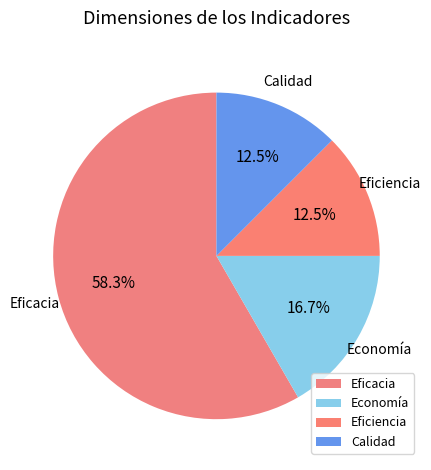

How many segments does this pie chart have?

4